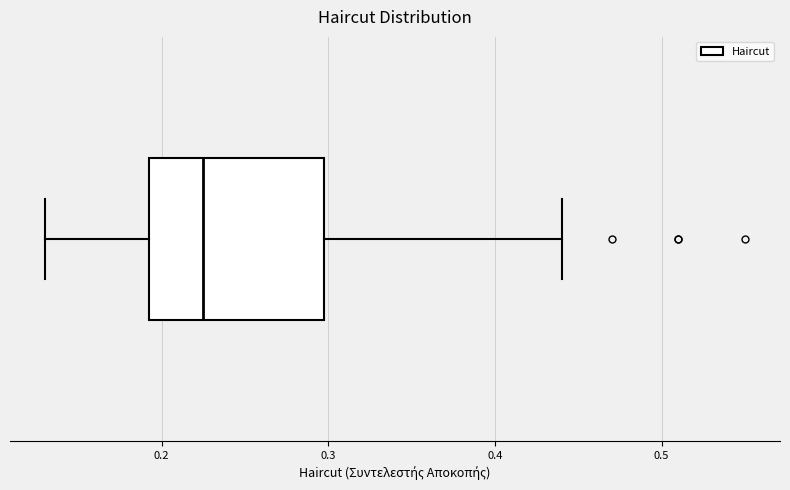

Read this box plot against the x-axis: the position of the median line, the range covered by the box, and the ends of both whiskers. The values are not printed on the chart, so give them approximately, as read against the axis.

median 0.23, box 0.19 to 0.30, whiskers 0.13 to 0.44